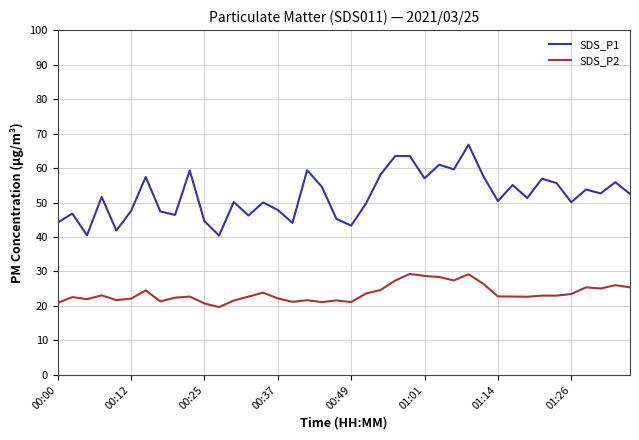

Which series has the largest range (max minus min)?

SDS_P1